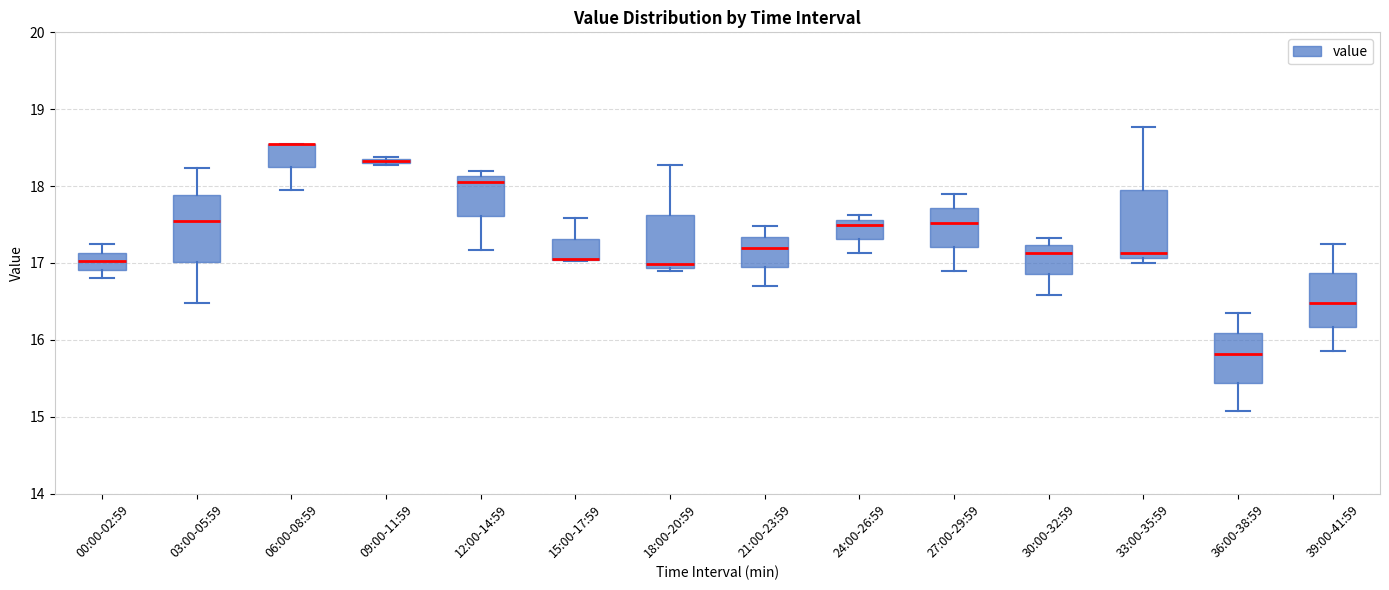

Where is the lower edge of the box for 24:00-26:59 on the y-axis? The values are not printed on the chart, so give them approximately, as read against the axis.

17.3